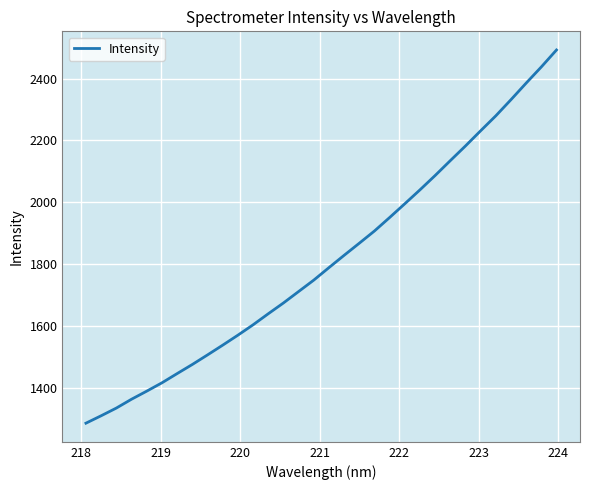

How many lines are shown in the chart?

1